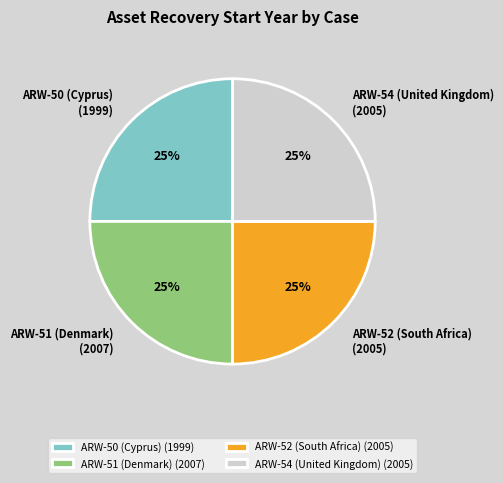

What percentage is the ARW-52 (South Africa) slice, to the nearest percent?

25%